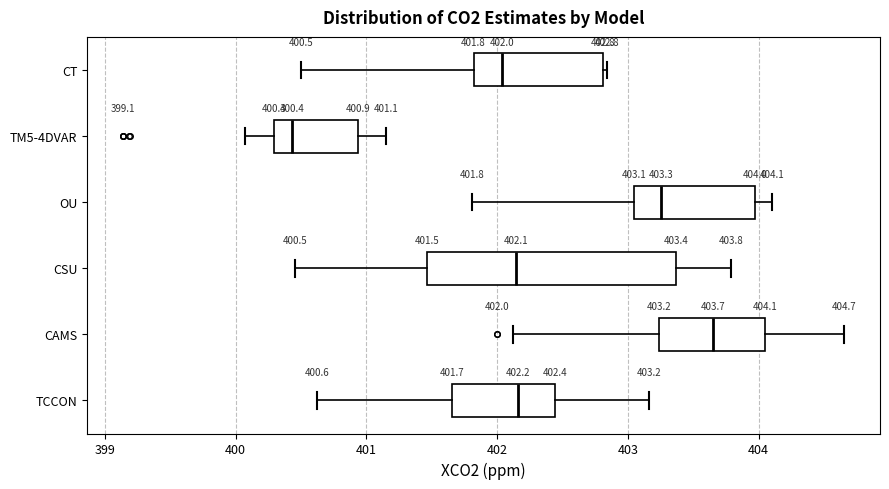

Which box has the furthest to the left median line?

TM5-4DVAR